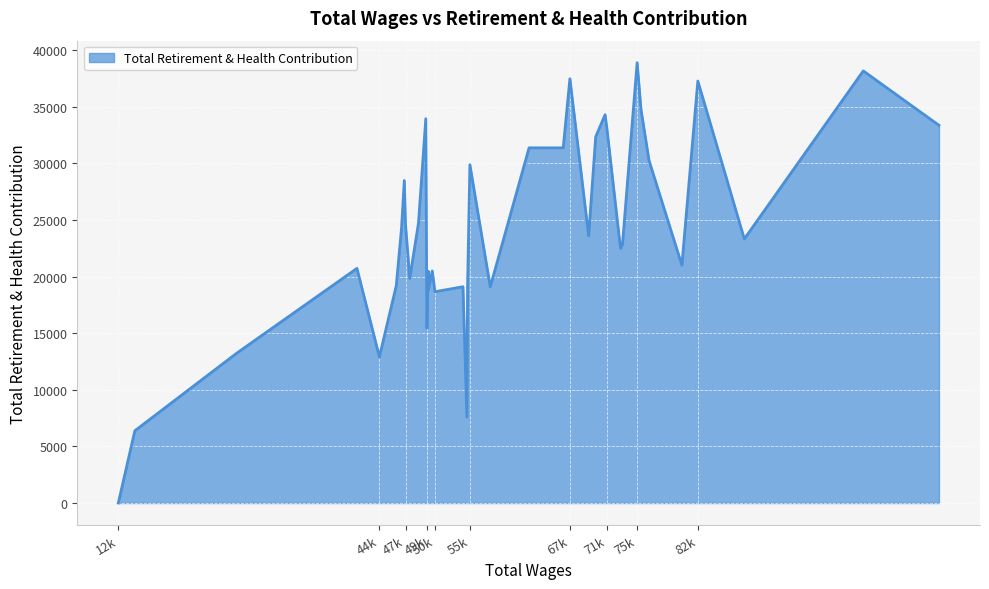

What is the difference between the second highest and second lowest values?

31790